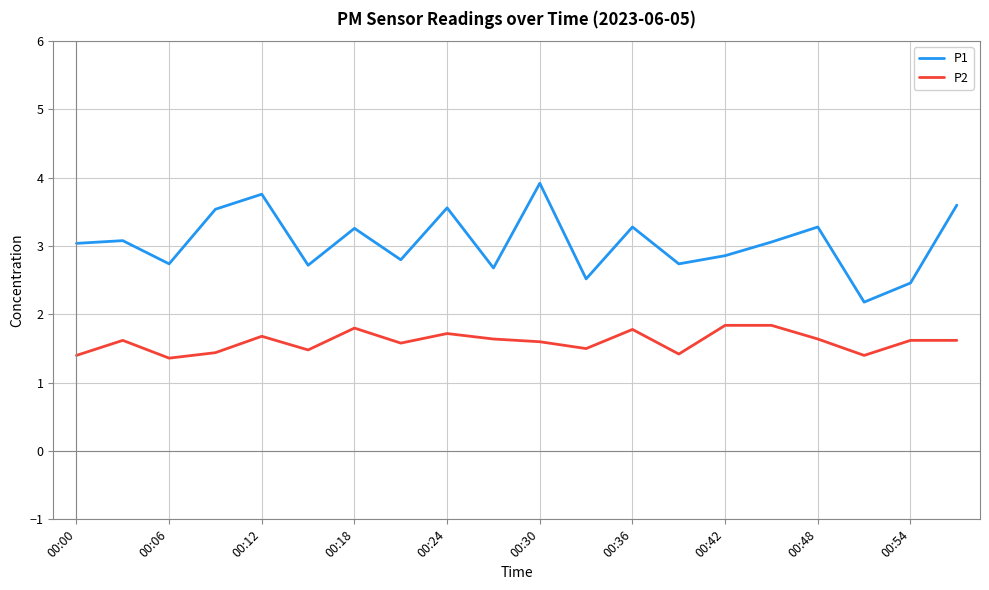

At how many categories does at least one series exceed 1?

20